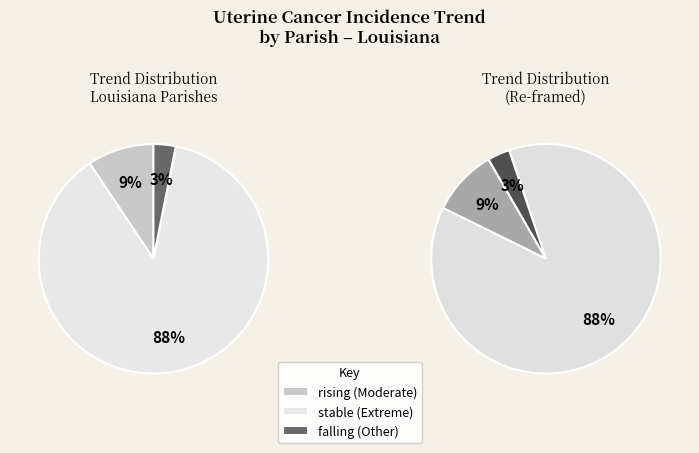

To the nearest percent, what percentage of the pie is stable?

88%